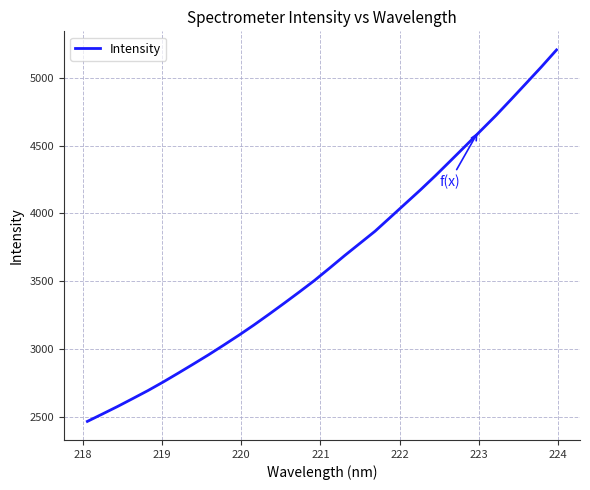

What is the minimum value shown in the chart?

2465.8